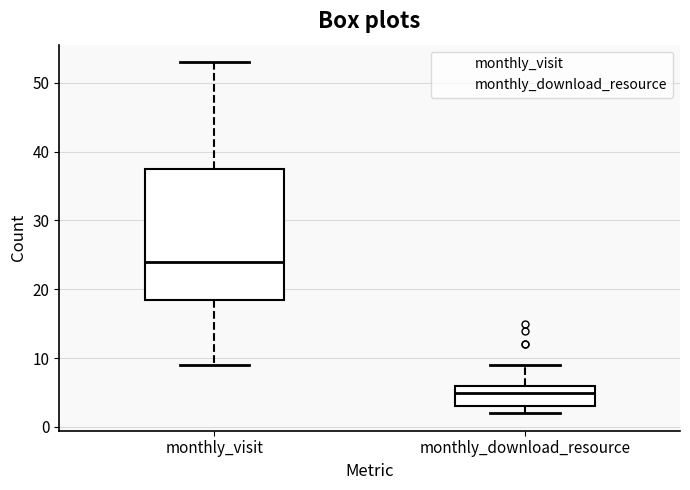

Which box is the tallest, from its lower edge to its upper edge?

monthly_visit